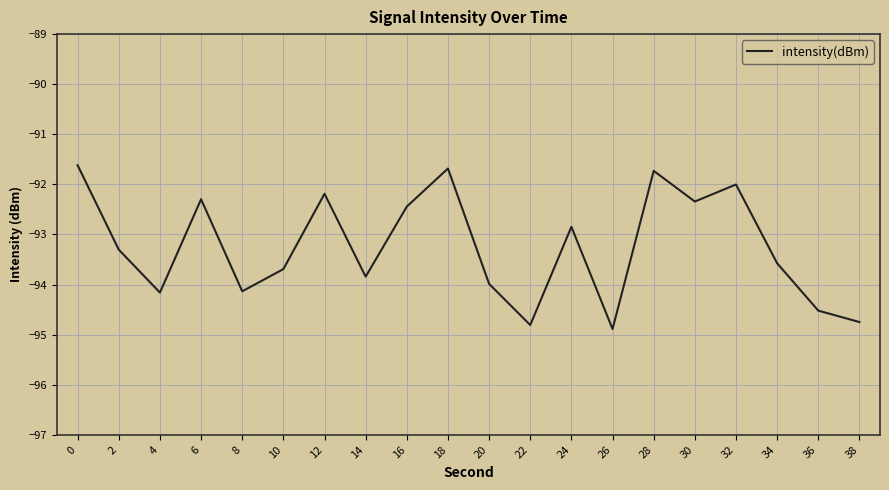

What is the change in value from 28 to 36?

-2.8